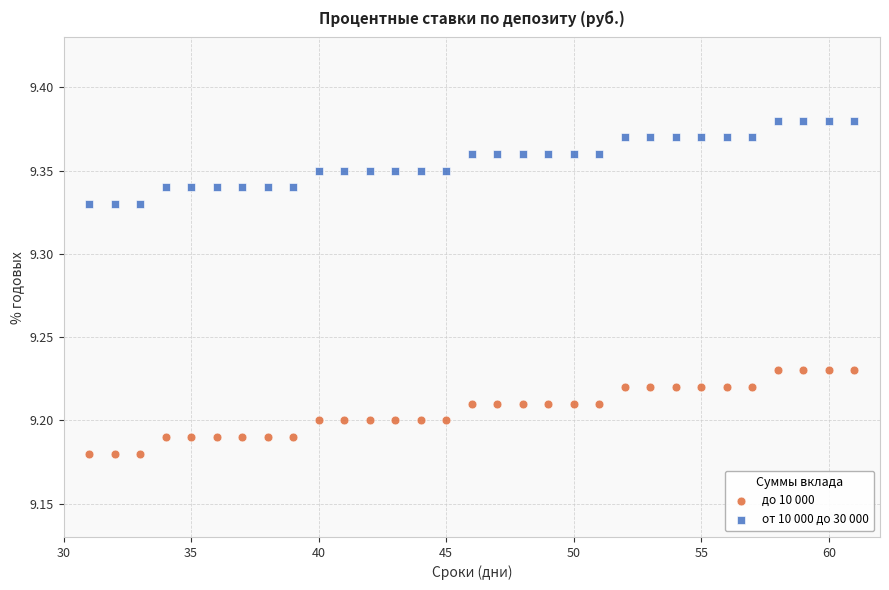

Across all data points, what is the range of X values (max minus min)?

30.0